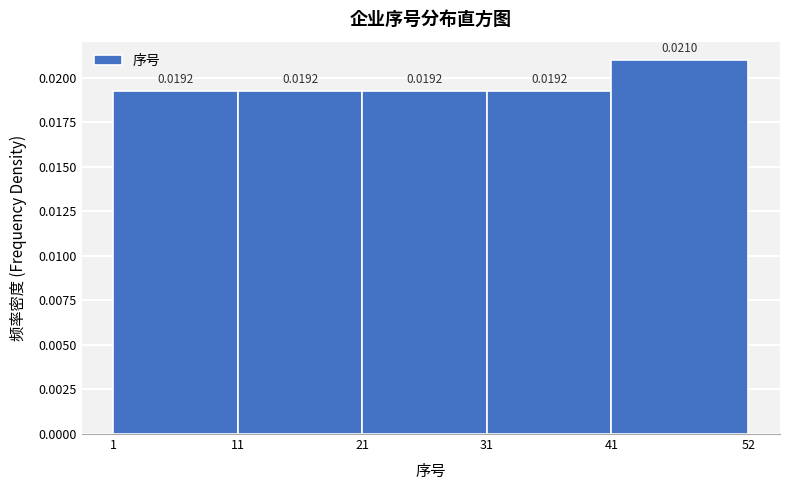

Which range on the x-axis has the tallest bar?

41 to 52